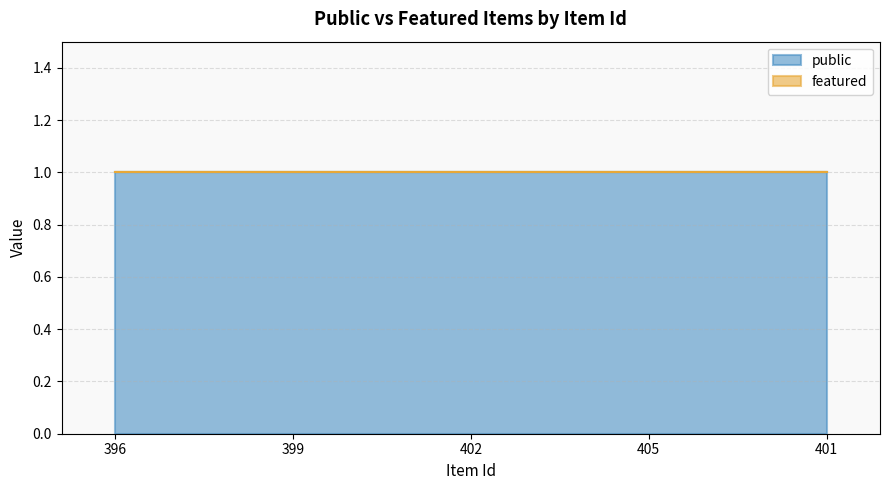

True or false: featured and public cross at least once.

False